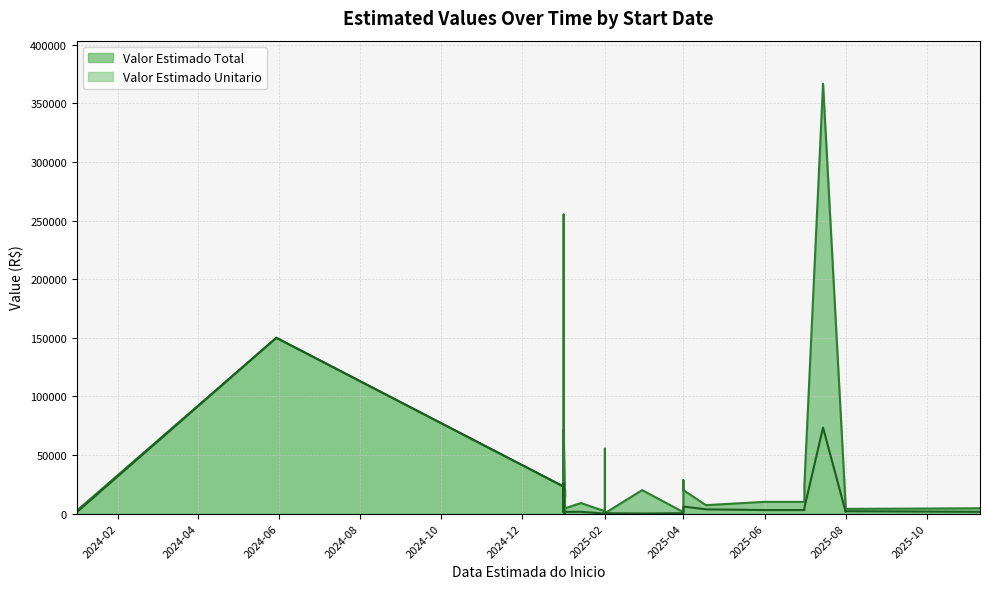

Reading left to right, what are all the values shown in this chart?

Valor Estimado Total: 2025-01-02=14400.0	2024-05-30=150000.0	2025-02-01=2000.0	2025-04-18=7200.0	2025-01-14=9000.0	2025-11-10=4500.0	2025-01-02=20800.0	2025-01-02=20800.0	2025-02-01=55384.0	2025-04-01=1240.0	2025-01-01=23000.0	2024-01-01=2500.0	2025-01-02=4500.0	2025-01-01=1800.0	2025-02-01=300.0	2025-01-01=6000.0	2025-08-01=6000.0	2025-08-01=4000.0	2025-01-01=48541.0	2025-01-01=91200.0	2025-01-01=255186.7	2025-07-15=366877.6	2025-01-01=12210.0	2025-04-01=28490.0	2025-01-01=24000.0	2025-01-01=71574.5	2025-04-01=20000.0	2025-07-01=10000.0	2025-07-01=25000.0	2025-06-01=10000.0	2025-06-01=10000.0	2025-03-01=20000.0
Valor Estimado Unitario: 2025-01-02=1200.0	2024-05-30=150000.0	2025-02-01=5.0	2025-04-18=3600.0	2025-01-14=1500.0	2025-11-10=1500.0	2025-01-02=200.0	2025-01-02=200.0	2025-02-01=602.7	2025-04-01=310.0	2025-01-01=23000.0	2024-01-01=1250.0	2025-01-02=1500.0	2025-01-01=900.0	2025-02-01=300.0	2025-01-01=6000.0	2025-08-01=1500.0	2025-08-01=2000.0	2025-01-01=4045.1	2025-01-01=7600.0	2025-01-01=25518.7	2025-07-15=73375.5	2025-01-01=4070.0	2025-04-01=4070.0	2025-01-01=2000.0	2025-01-01=5964.5	2025-04-01=6000.0	2025-07-01=3000.0	2025-07-01=5000.0	2025-06-01=3000.0	2025-06-01=3000.0	2025-03-01=65.0